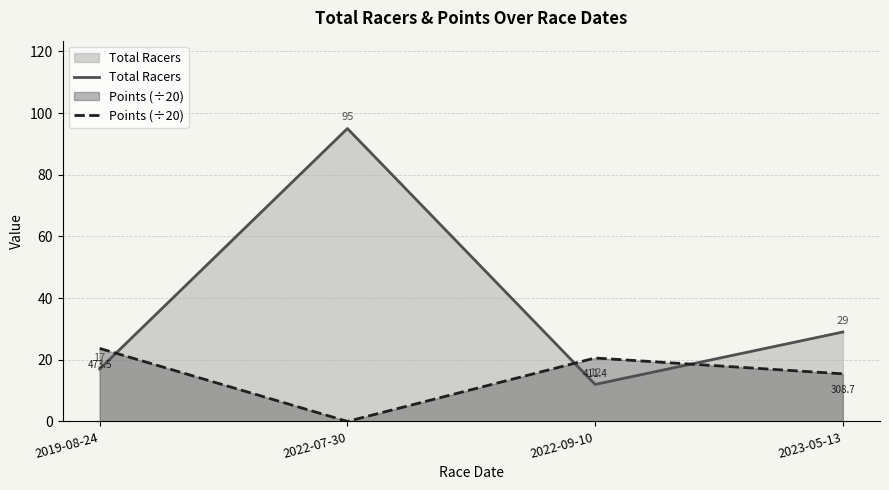

Reading left to right, extract all data points from this chart.

Total Racers: 2019-08-24=17.0	2022-07-30=95.0	2022-09-10=12.0	2023-05-13=29.0
Points (÷20): 2019-08-24=23.7	2022-07-30=0.0	2022-09-10=20.6	2023-05-13=15.4